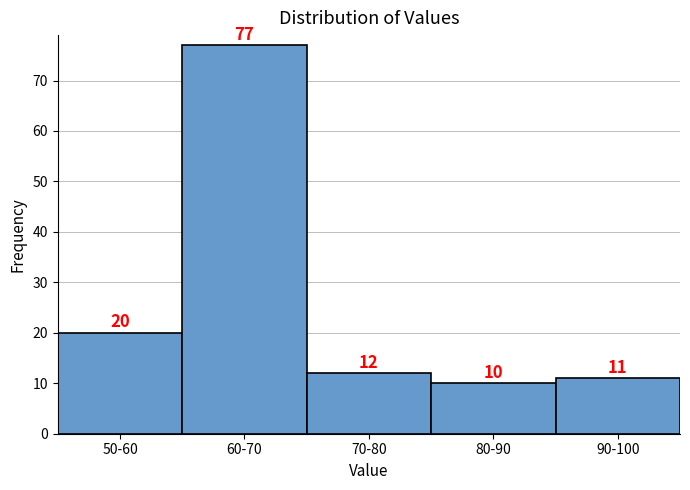

Reading left to right, transcribe all the data shown in this chart.

50-60=20	60-70=77	70-80=12	80-90=10	90-100=11